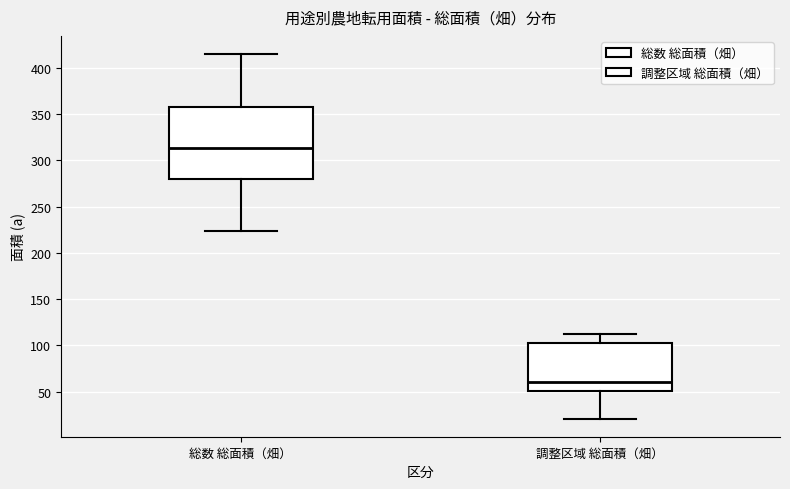

Reading left to right, read every box against the y-axis: the position of its median line, the range the box covers, and the ends of its whiskers. The values are not printed on the chart, so give them approximately, as read against the axis.

総数 総面積（畑）: median 315, box 280 to 360, whiskers 225 to 415
調整区域 総面積（畑）: median 60, box 50 to 100, whiskers 20 to 110